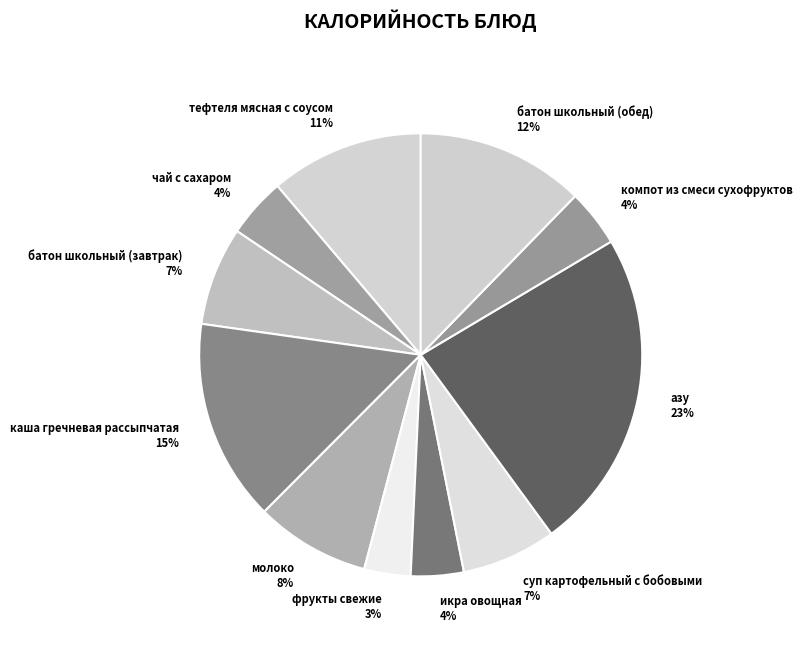

Combined, do компот из смеси сухофруктов and суп картофельный с бобовыми account for over 50%?

No